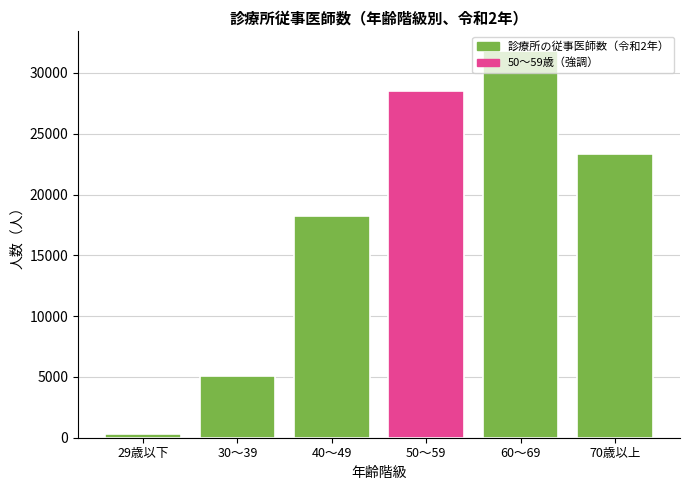

What is the change in value from 40～49 to 50～59?

+10283